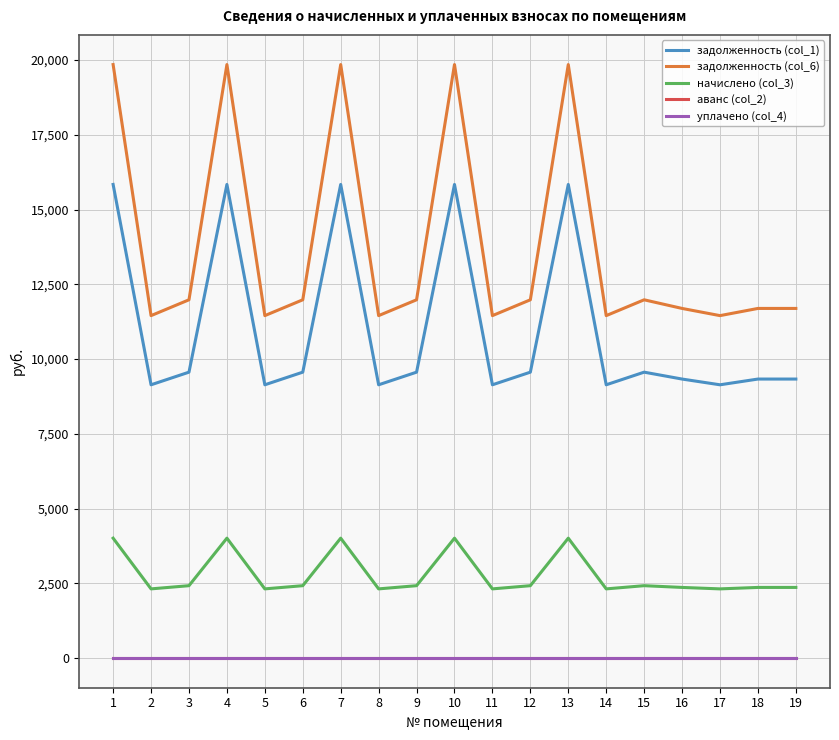

The начислено (col_3) series shows 2420.3 at 9. True or false?

True